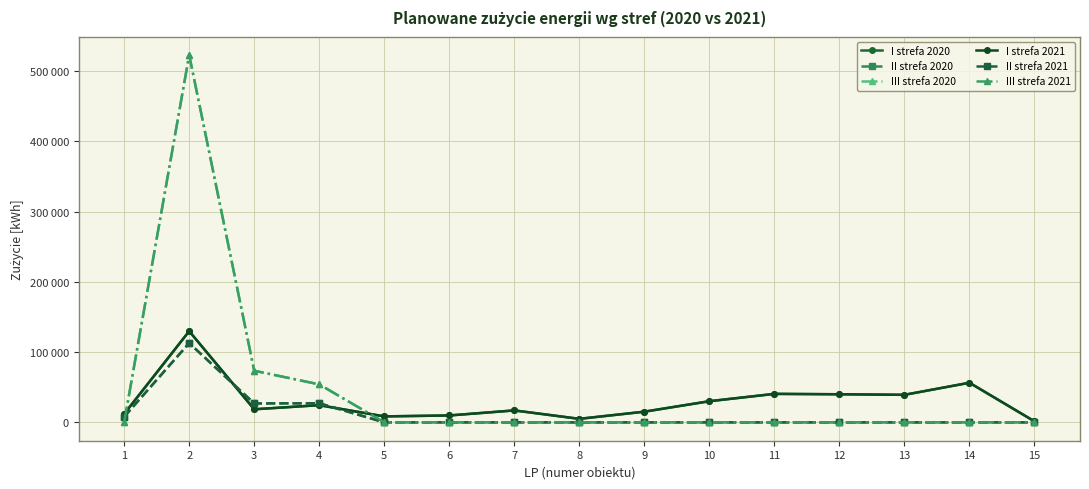

List the series in order of their peak value, lowest first.

II strefa 2020, II strefa 2021, I strefa 2020, I strefa 2021, III strefa 2020, III strefa 2021